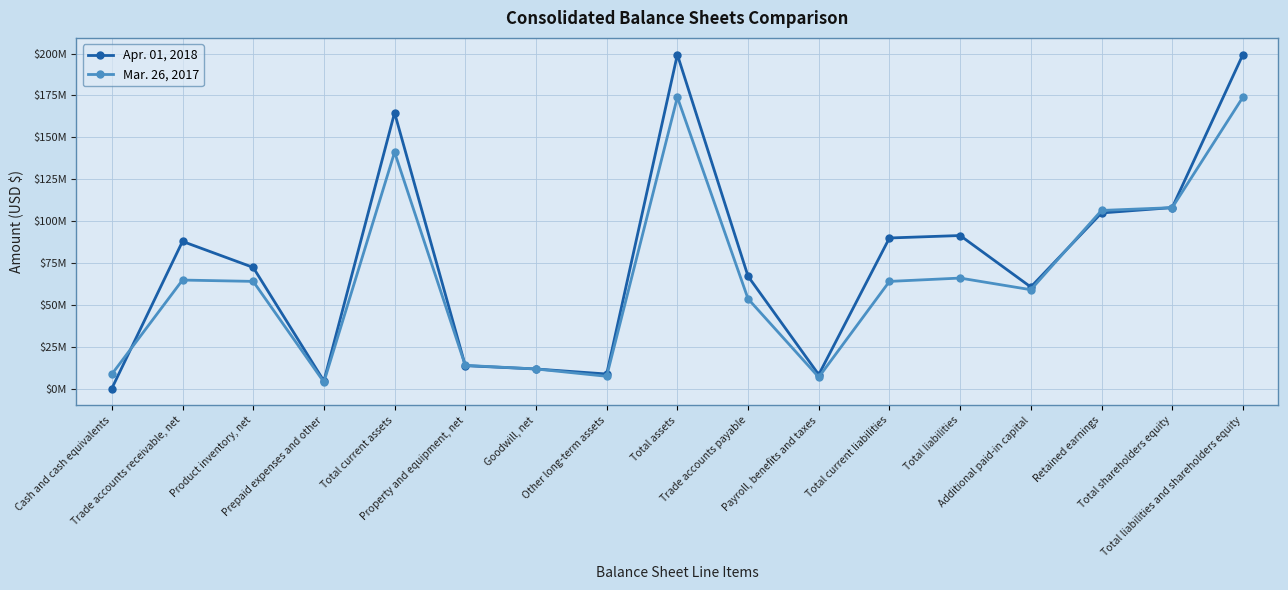

Between which two adjacent categories do Mar. 26, 2017 and Apr. 01, 2018 first intersect?

Cash and cash equivalents and Trade accounts receivable, net